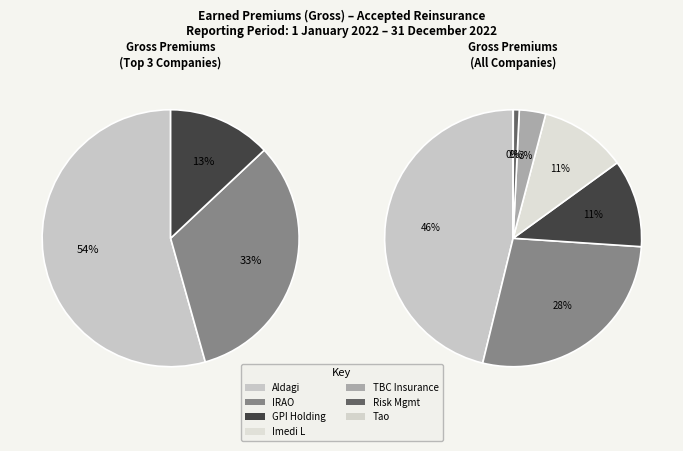

Rank the categories by value from highest to lowest.

JSC Insurance Company Aldagi, JSC International Insurance Company IRAO, JSC Insurance Company GPI Holding, JSC Insurance Company Imedi L, JSC TBC Insurance, JSC Risk Management and Insurance Company, JSC Insurance Company Tao